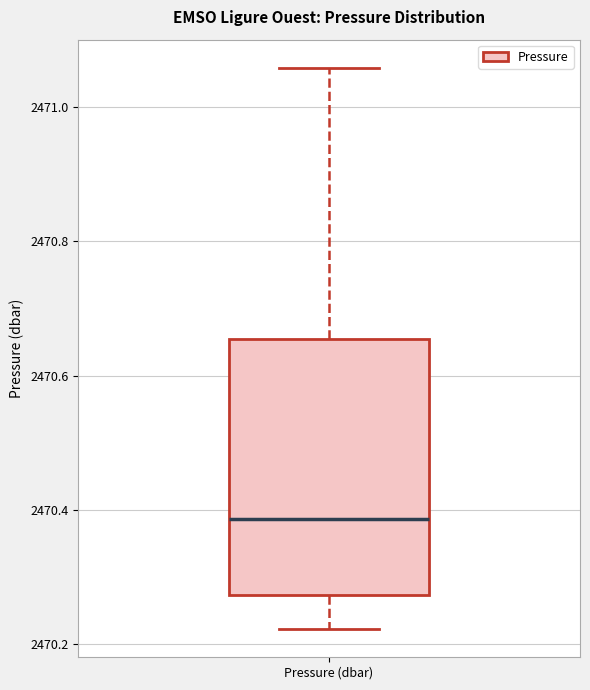

Read this box plot against the y-axis: the position of the median line, the range covered by the box, and the ends of both whiskers. The values are not printed on the chart, so give them approximately, as read against the axis.

median 2470.38, box 2470.28 to 2470.66, whiskers 2470.22 to 2471.06